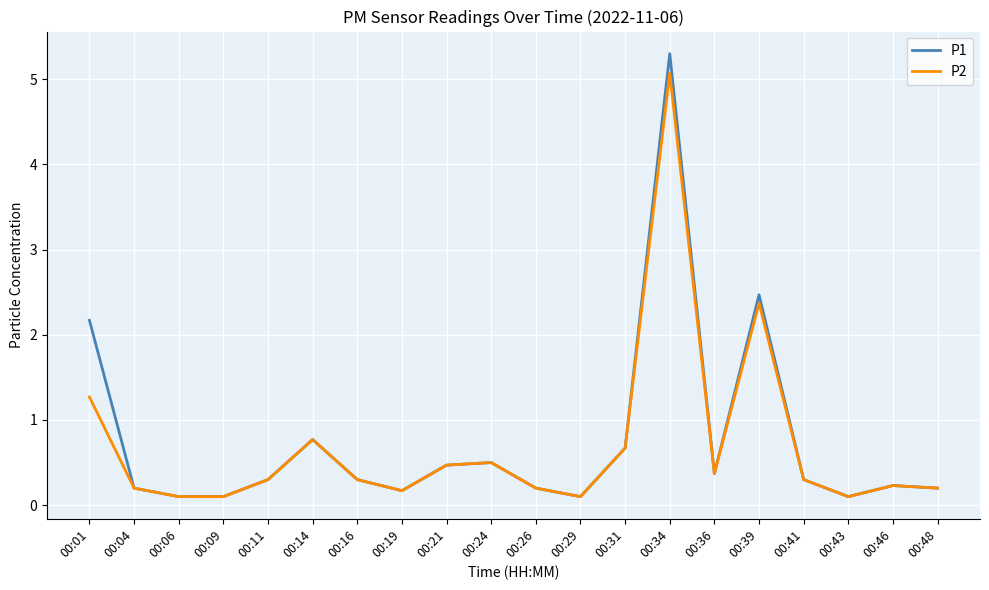

Reading left to right, extract all data points from this chart.

P1: 2.2	0.2	0.1	0.1	0.3	0.8	0.3	0.2	0.5	0.5	0.2	0.1	0.7	5.3	0.4	2.5	0.3	0.1	0.2	0.2
P2: 1.3	0.2	0.1	0.1	0.3	0.8	0.3	0.2	0.5	0.5	0.2	0.1	0.7	5.1	0.4	2.4	0.3	0.1	0.2	0.2